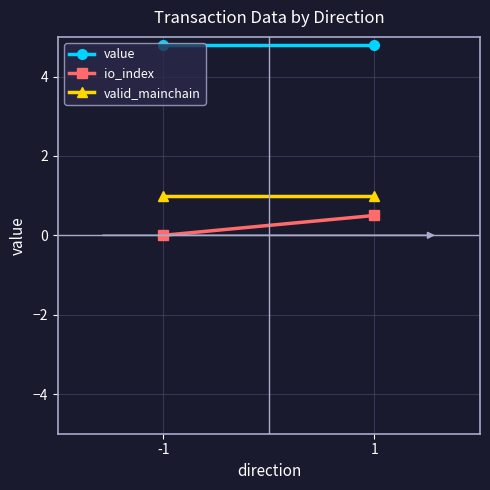

How many lines are shown in the chart?

3